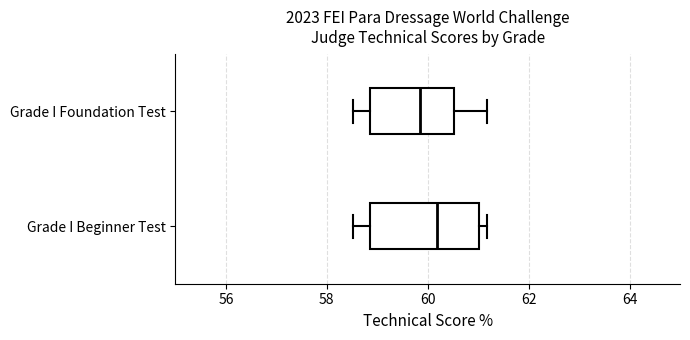

Which box's median line is the furthest to the left?

Grade I Foundation Test